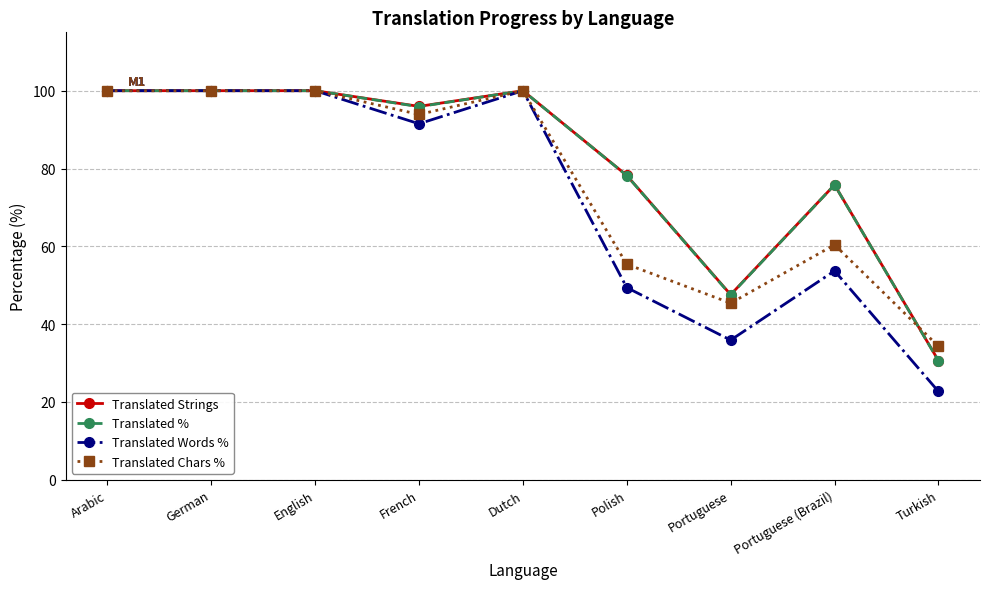

What is the total value across all series at Dutch?

400.0